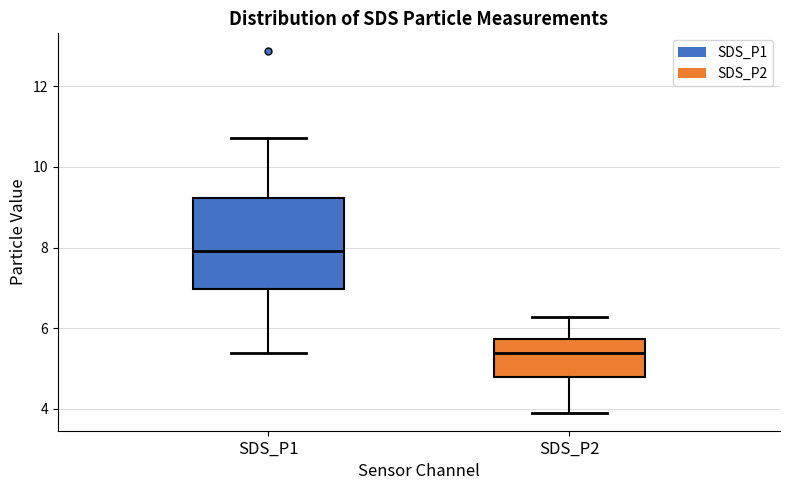

Where is the upper edge of the box for SDS_P2 on the y-axis? The values are not printed on the chart, so give them approximately, as read against the axis.

5.8